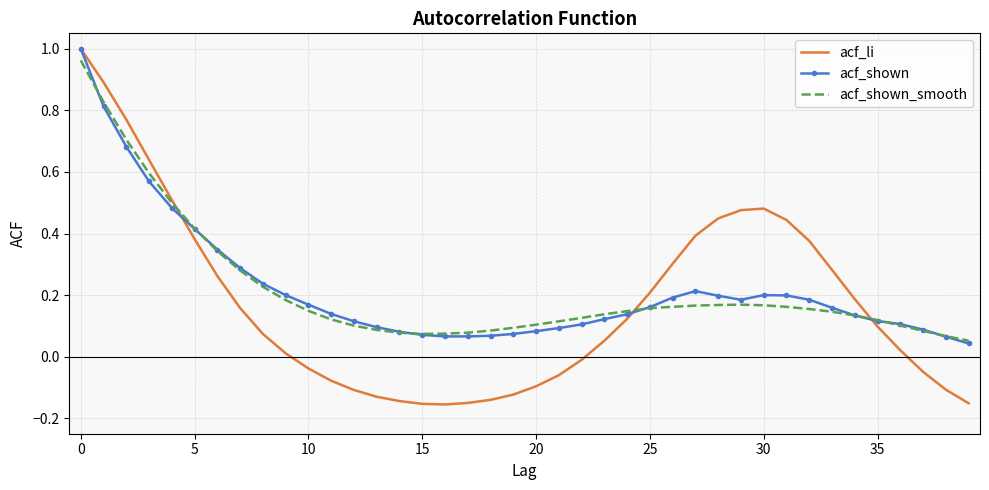

Which series has the largest range (max minus min)?

acf_li